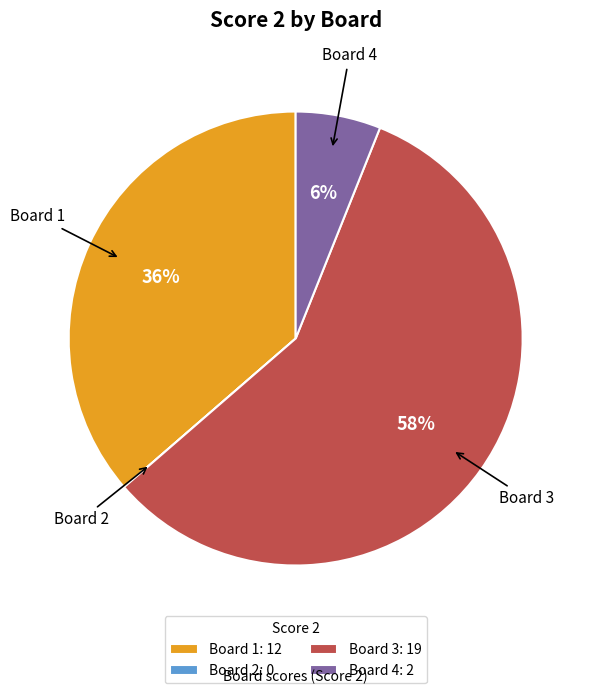

Is there a majority slice in this chart?

Yes